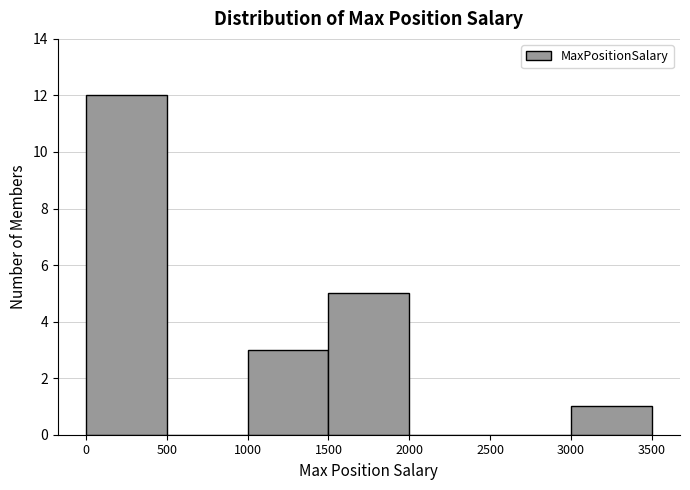

Reading left to right, list every bar in this chart as the range it spans on the x-axis followed by its height. The values are not printed on the chart, so give them approximately, as read against the axis.

0 to 500: 12
500 to 1000: 0
1000 to 1500: 3
1500 to 2000: 5
2000 to 2500: 0
2500 to 3000: 0
3000 to 3500: 1